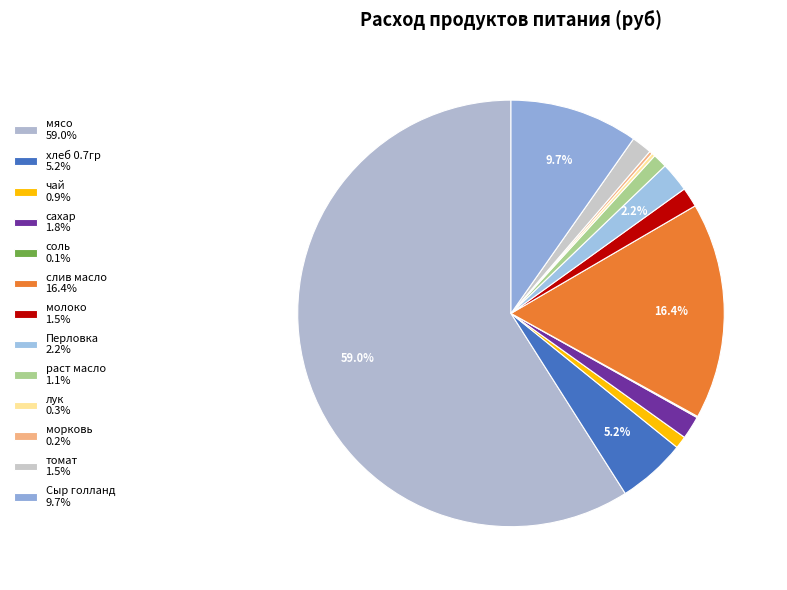

Which category has the smallest portion of the pie?

соль